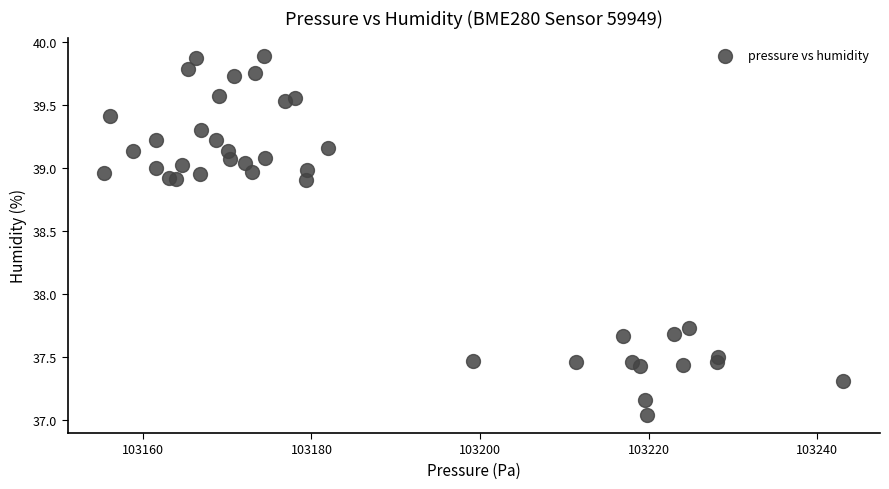

What Y value in the scatter plot is closest to 38?

37.7